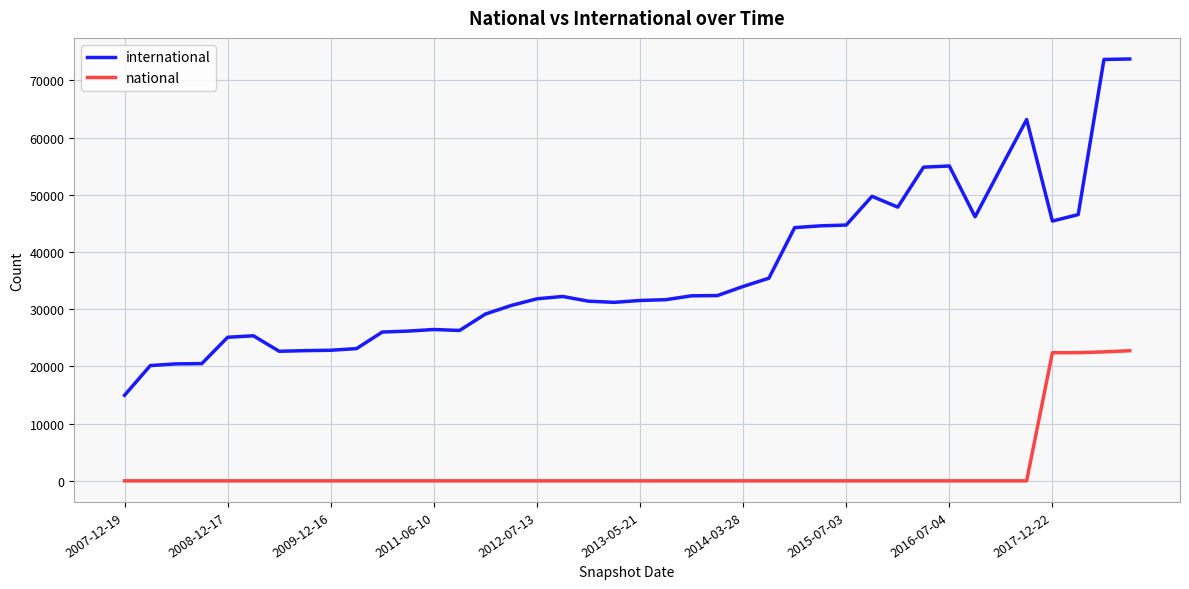

Which series has the widest spread of values?

international